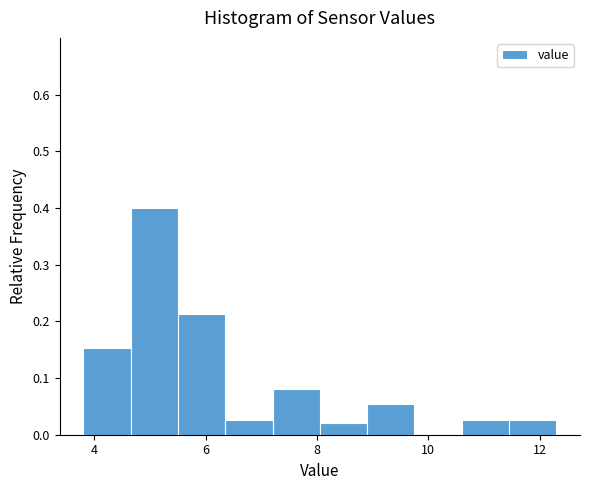

How tall is the bar that spans 8.90 to 9.75 on the x-axis? Neither the bar edges nor the heights are printed on the chart, so give them approximately, as read against the axes.

0.05